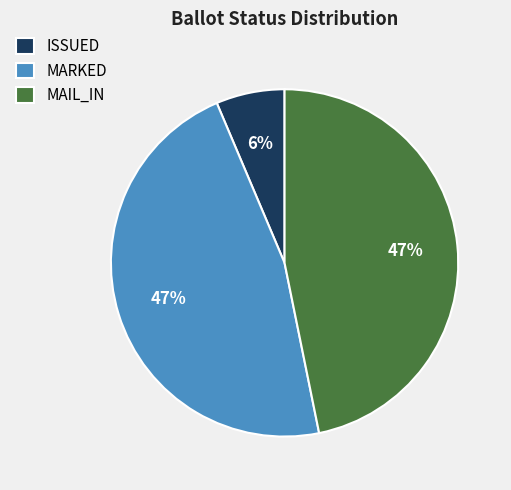

Is it true that MARKED is 47% of the pie?

True